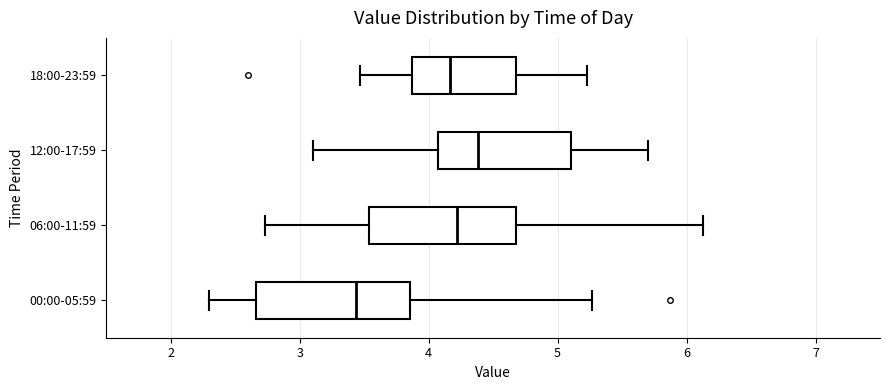

Reading bottom to top, read every box against the x-axis: the position of its median line, the range the box covers, and the ends of its whiskers. The values are not printed on the chart, so give them approximately, as read against the axis.

00:00-05:59: median 3.4, box 2.7 to 3.9, whiskers 2.3 to 5.3
06:00-11:59: median 4.2, box 3.5 to 4.7, whiskers 2.7 to 6.1
12:00-17:59: median 4.4, box 4.1 to 5.1, whiskers 3.1 to 5.7
18:00-23:59: median 4.2, box 3.9 to 4.7, whiskers 3.5 to 5.2